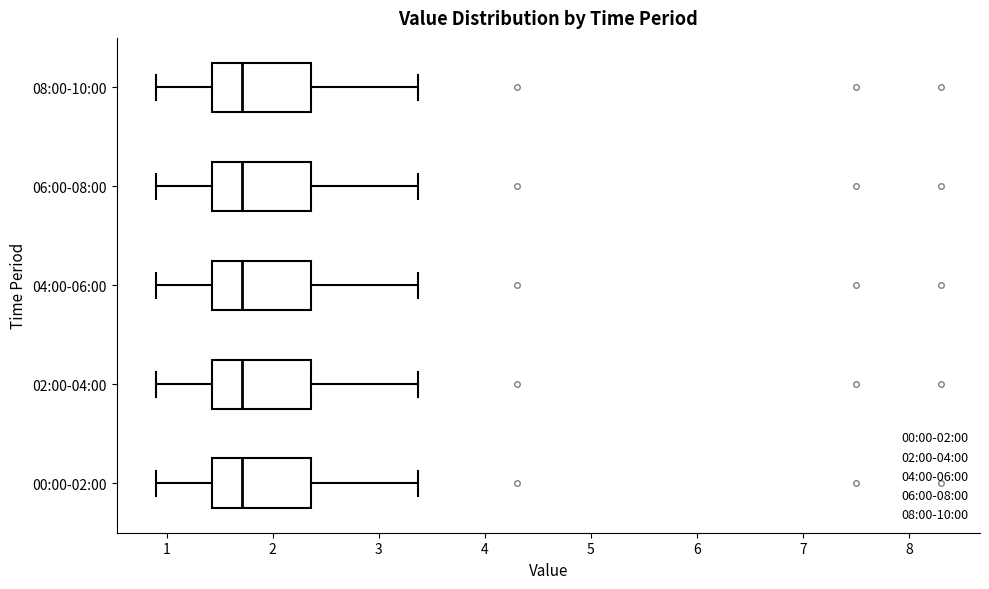

Where does the median line of the box for 04:00-06:00 sit on the x-axis? The values are not printed on the chart, so give them approximately, as read against the axis.

1.7